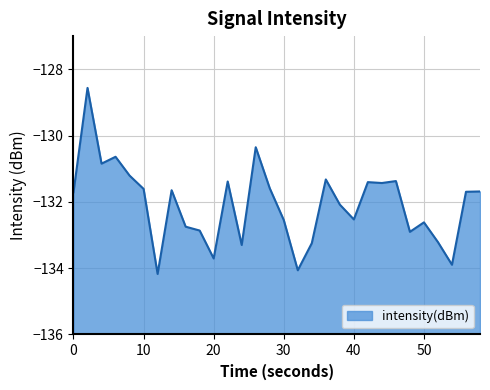

What is the average value?

-132.1